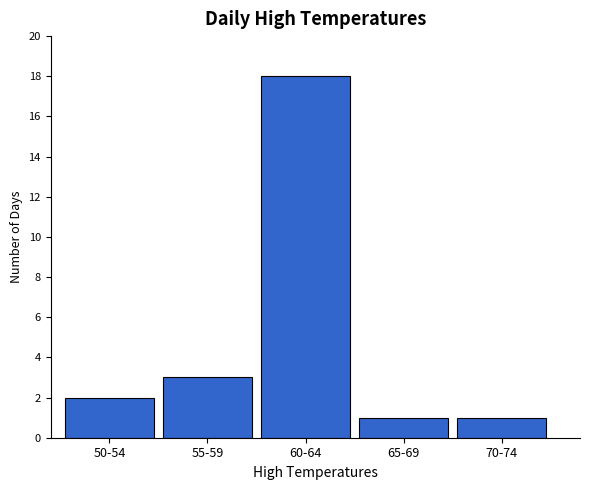

Reading right to left, transcribe all the data shown in this chart.

1	1	18	3	2